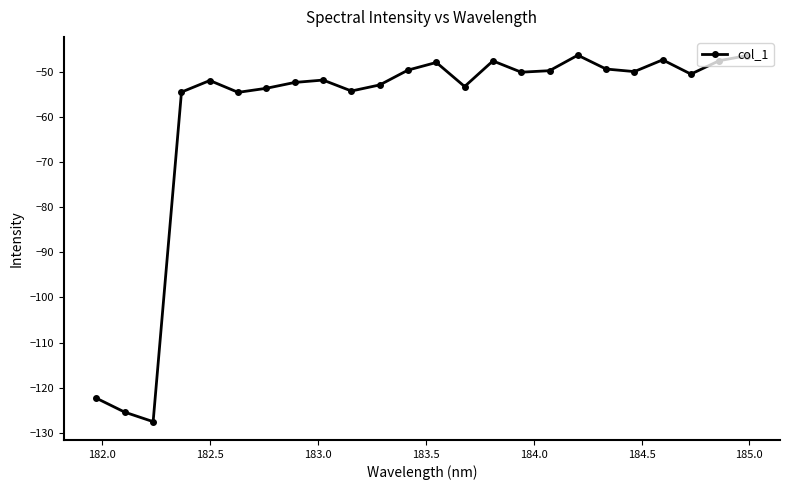

What is the value of the 11th point from the left?

-53.0